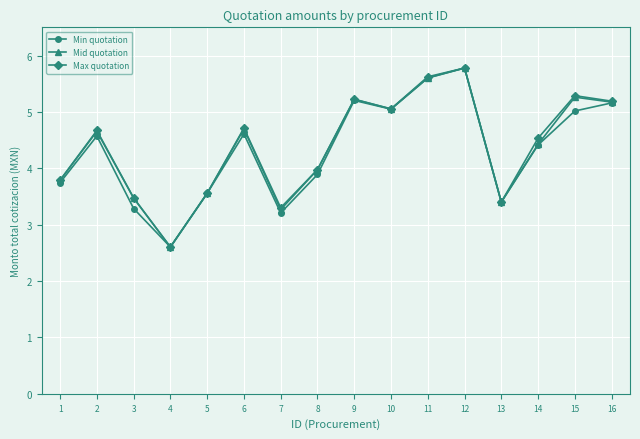

What is the difference between the second highest and second lowest values in the Max quotation series?

2.3